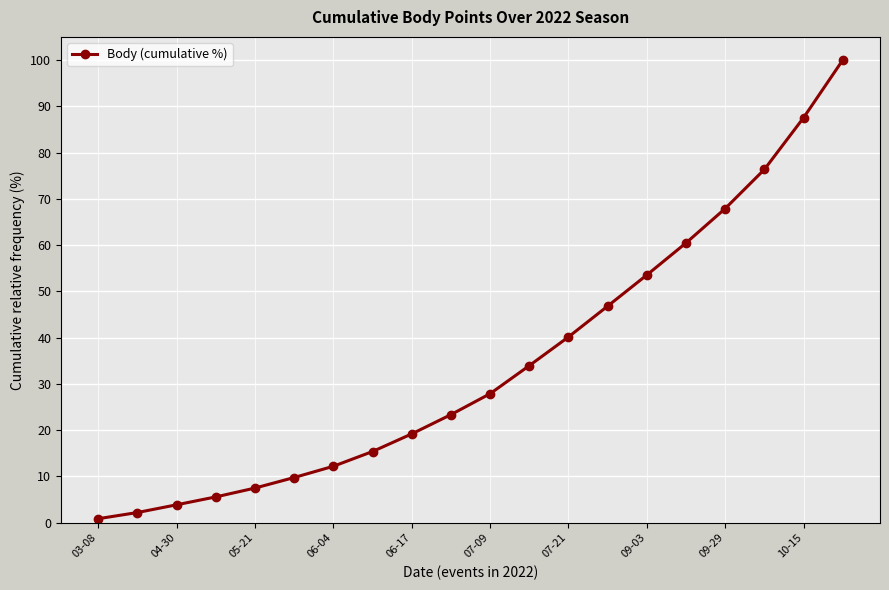

What is the sum of all values?

694.7